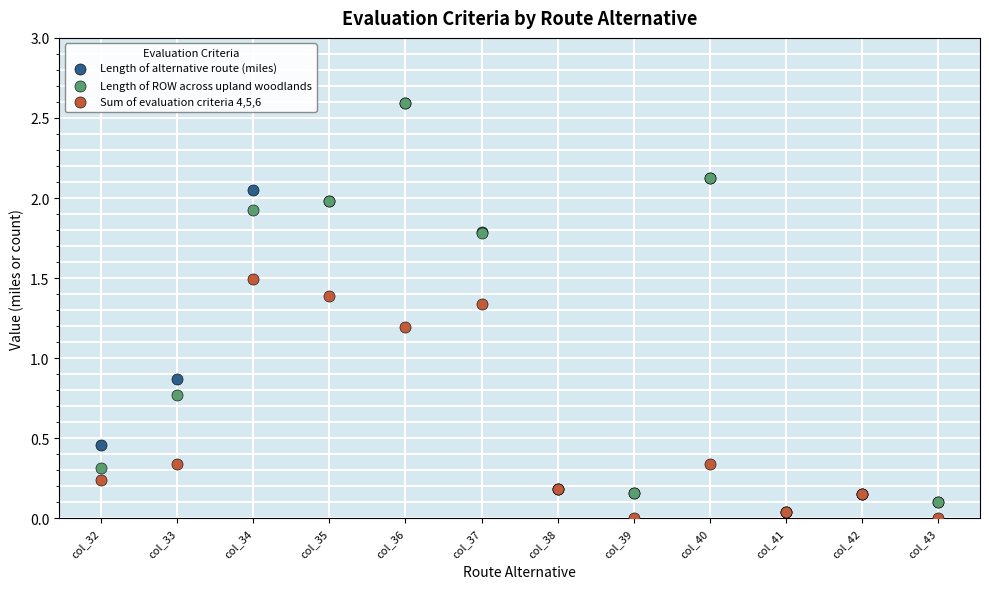

What are all the series names shown in the legend?

Length of alternative route (miles), Length of ROW across upland woodlands, Sum of evaluation criteria 4,5,6